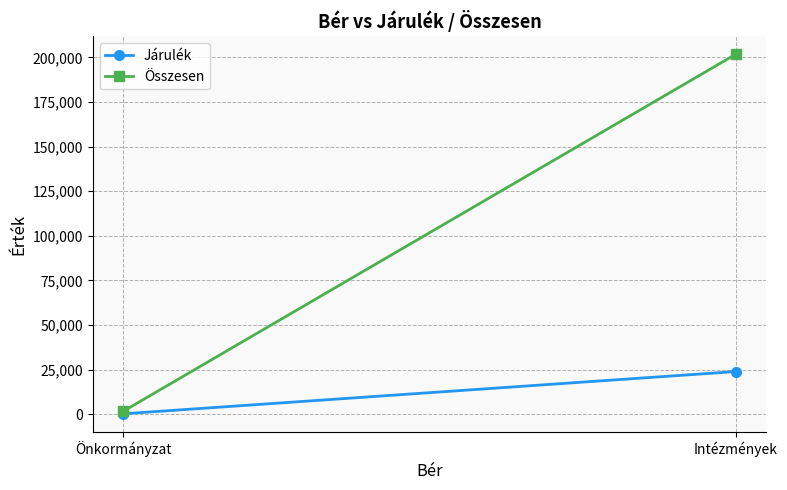

What value does the Összesen series have at Intézmények, to the nearest 10?

201700